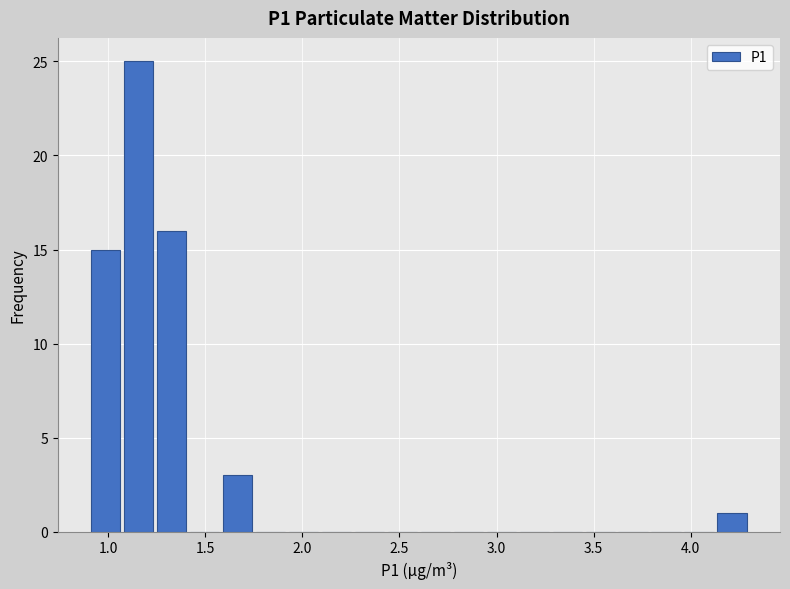

Around what value on the x-axis is the tallest bar? Give the approximate position of its centre, as read against the axis.

1.15